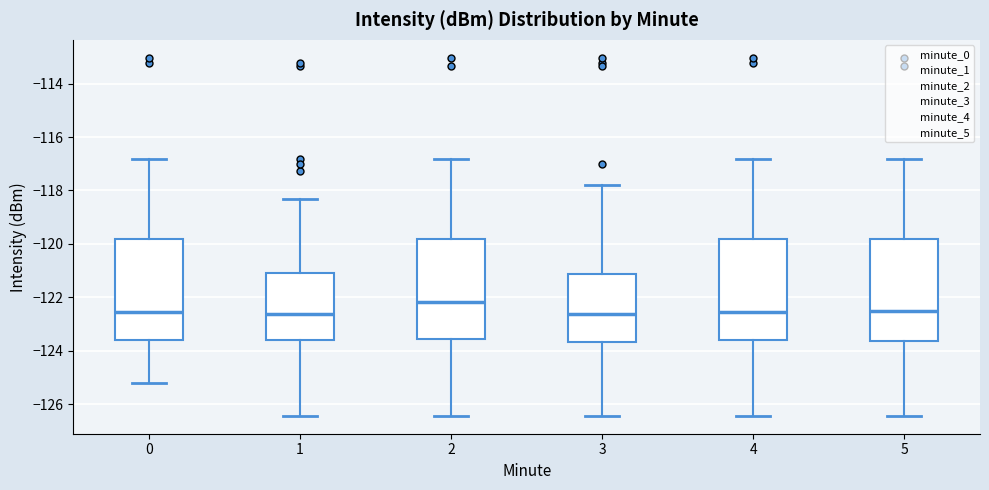

Reading left to right, read every box against the y-axis: the position of its median line, the range the box covers, and the ends of its whiskers. The values are not printed on the chart, so give them approximately, as read against the axis.

0: median -122.6, box -123.6 to -119.8, whiskers -125.2 to -116.8
1: median -122.6, box -123.6 to -121.0, whiskers -126.4 to -118.4
2: median -122.2, box -123.6 to -119.8, whiskers -126.4 to -116.8
3: median -122.6, box -123.6 to -121.2, whiskers -126.4 to -117.8
4: median -122.6, box -123.6 to -119.8, whiskers -126.4 to -116.8
5: median -122.6, box -123.6 to -119.8, whiskers -126.4 to -116.8